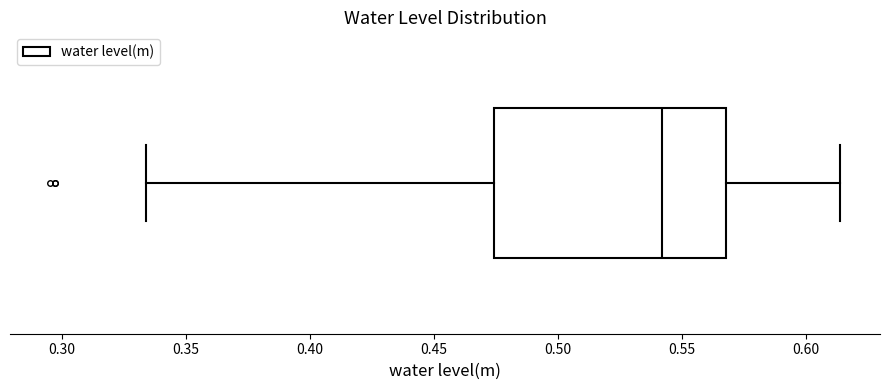

Read this box plot against the x-axis: the position of the median line, the range covered by the box, and the ends of both whiskers. The values are not printed on the chart, so give them approximately, as read against the axis.

median 0.540, box 0.475 to 0.570, whiskers 0.335 to 0.615